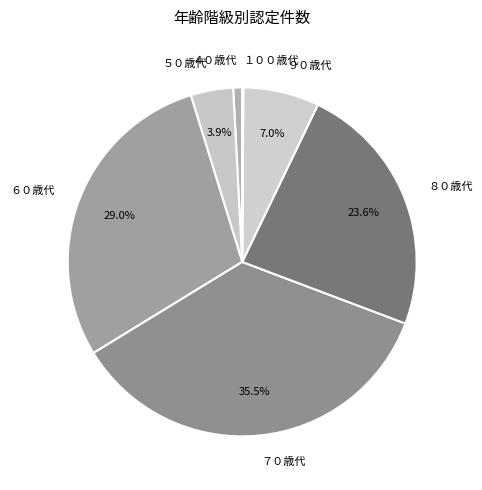

What is the largest slice in the pie chart?

７０歳代